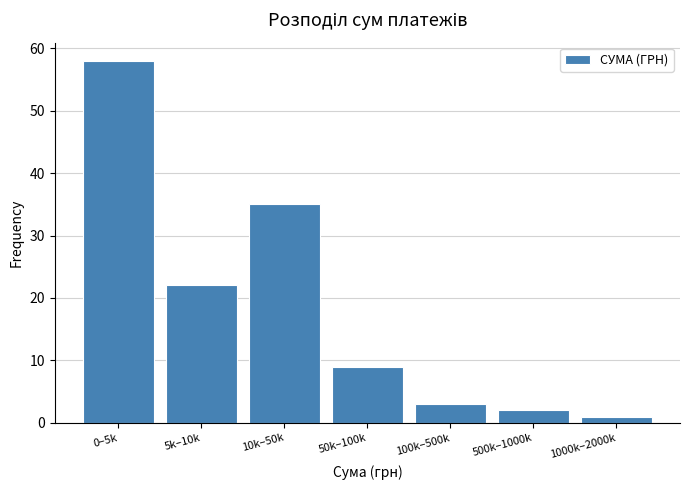

Reading right to left, transcribe all the data shown in this chart.

1000k–2000k=1	500k–1000k=2	100k–500k=3	50k–100k=9	10k–50k=35	5k–10k=22	0–5k=58